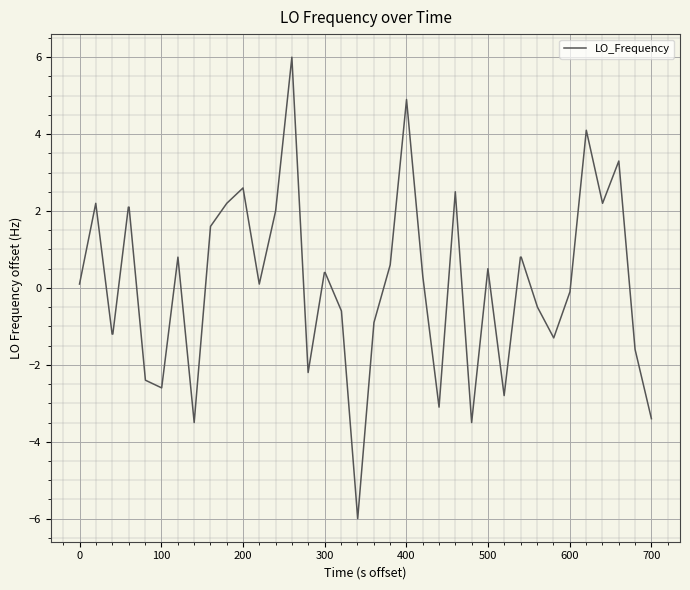

How many positive values are there?

23